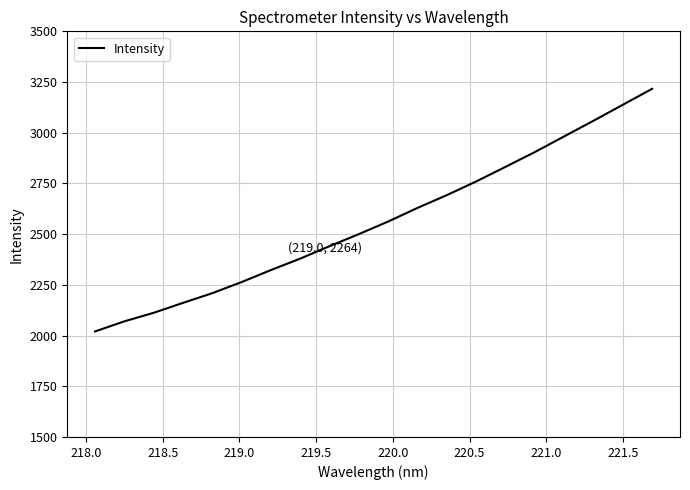

What is the difference between the maximum and minimum values?

1196.2